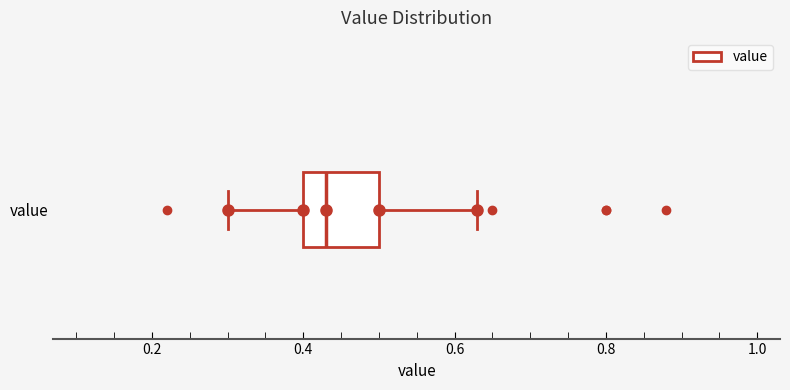

Transcribe this box plot: give where the median line is, the range the box spans, and where the two whiskers end, as read against the x-axis. The values are not printed on the chart, so give them approximately, as read against the axis.

median 0.44, box 0.40 to 0.50, whiskers 0.30 to 0.64